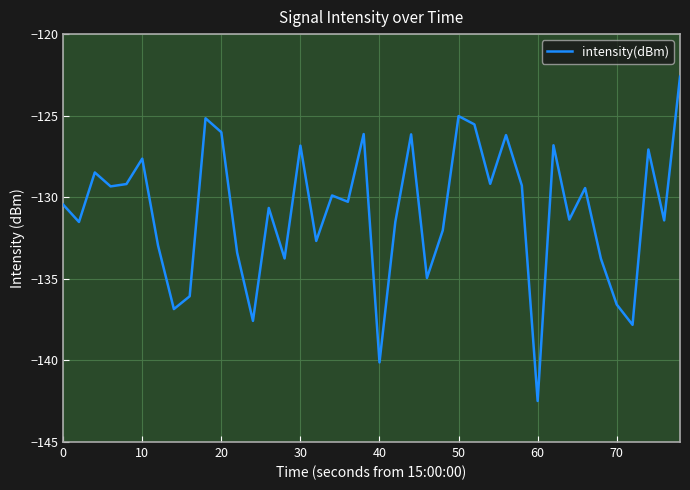

What is the greatest value displayed?

-122.6